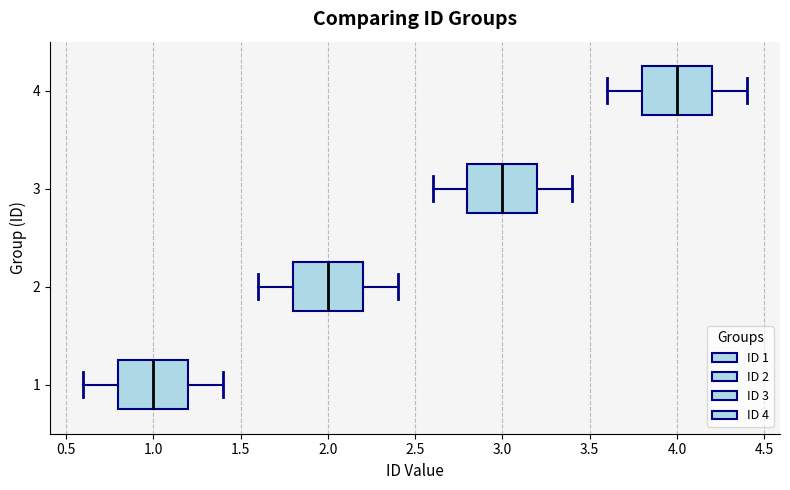

Which box's median line is the furthest to the right?

4